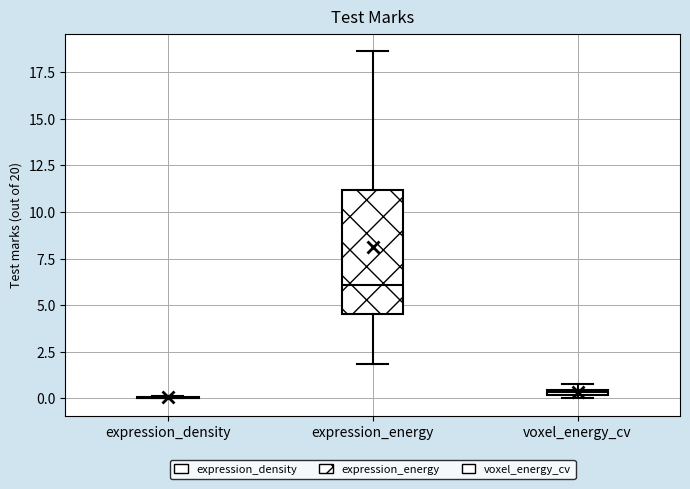

Comparing the boxes themselves (not the whiskers), which one is the tallest?

expression_energy